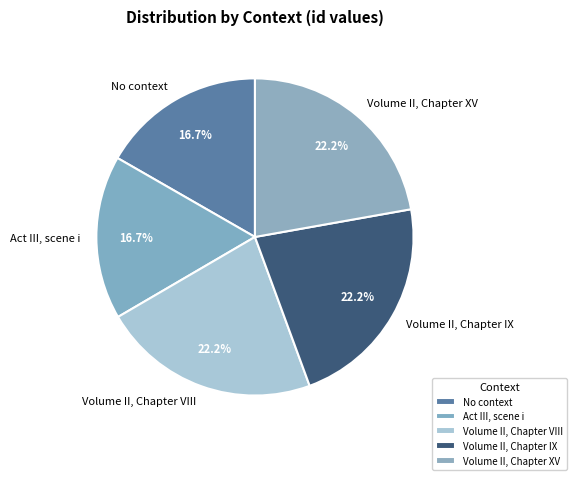

To the nearest percent, what is the combined percentage of No context and Volume II, Chapter IX?

39%